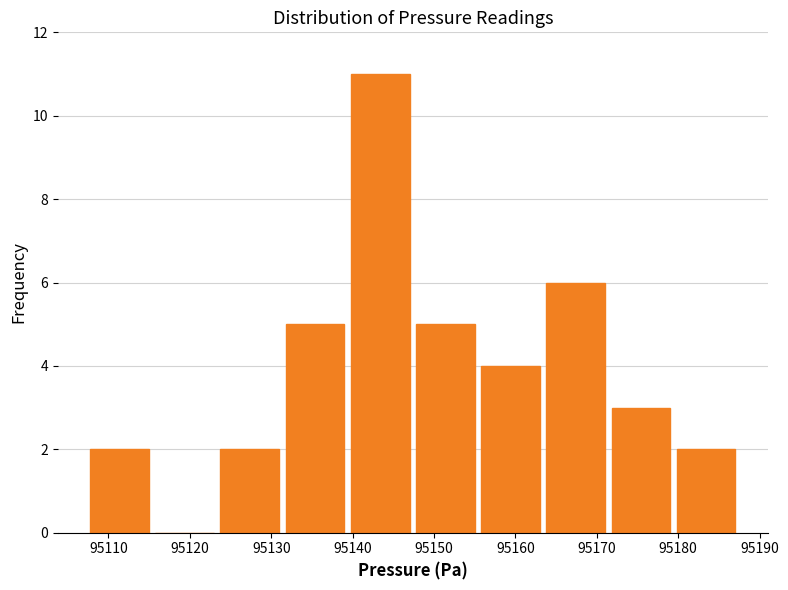

Reading left to right, list every bar in this chart as the range it spans on the x-axis followed by its height. Neither the bar edges nor the heights are printed on the chart, so give them approximately, as read against the axes.

95107 to 95115: 2
95115 to 95123: 0
95123 to 95131: 2
95131 to 95139: 5
95139 to 95147: 11
95147 to 95155: 5
95155 to 95163: 4
95163 to 95171: 6
95171 to 95179: 3
95179 to 95187: 2